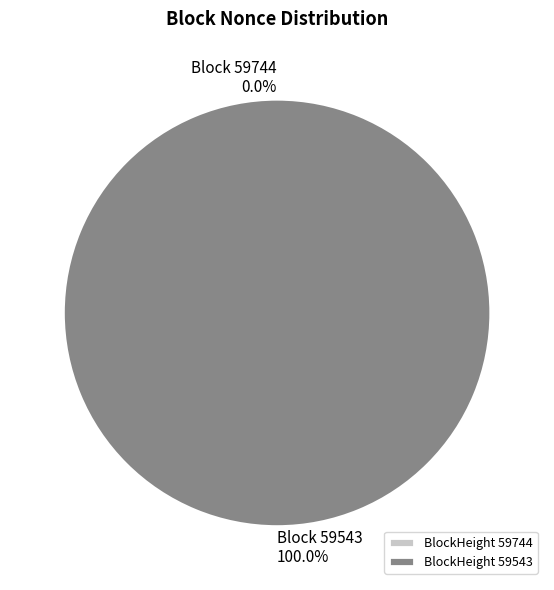

Which has a higher value, 59744 or 59543?

59543